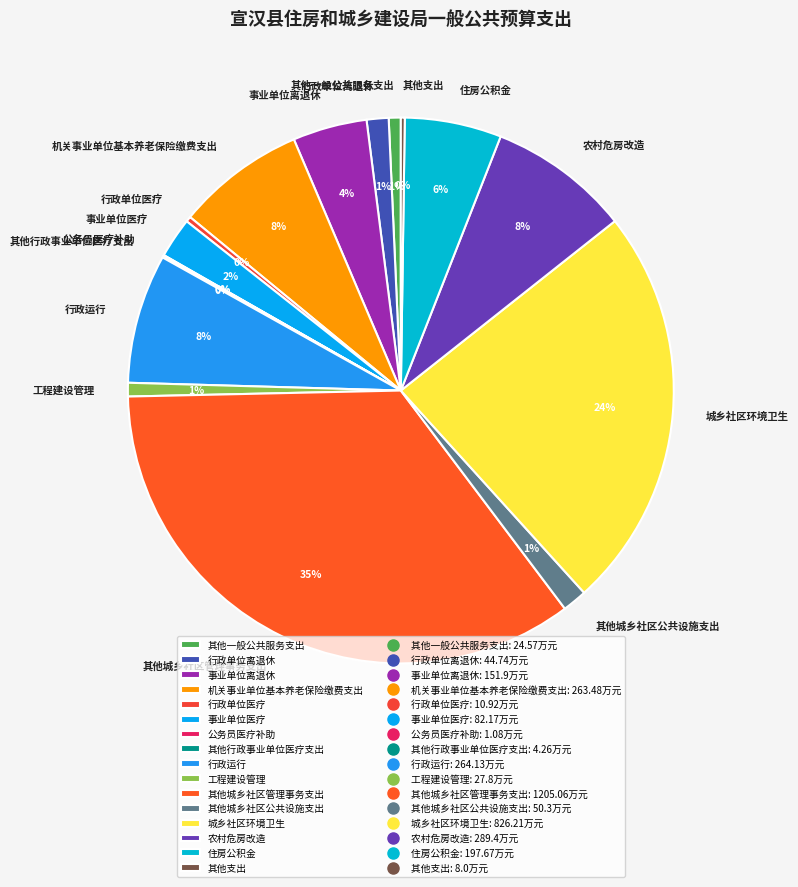

To the nearest percent, what is the combined percentage of 城乡社区环境卫生 and 农村危房改造?

32%